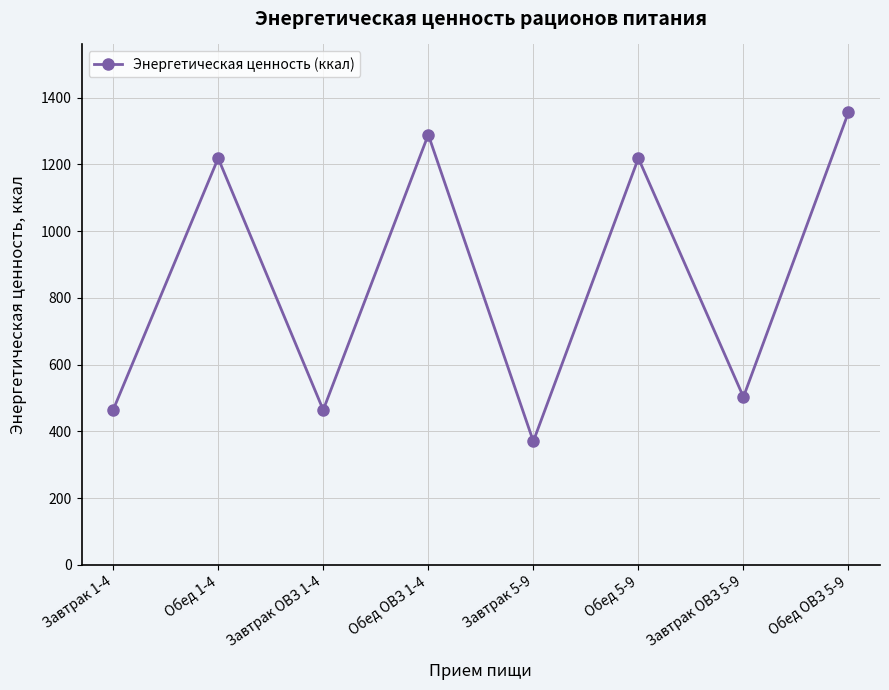

Does the chart display data point markers on the line(s)?

Yes